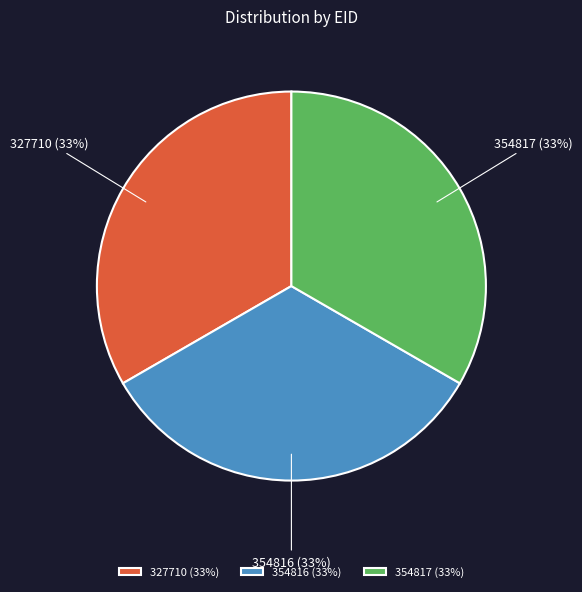

To the nearest percent, what is the combined percentage of 354817 and 327710?

67%